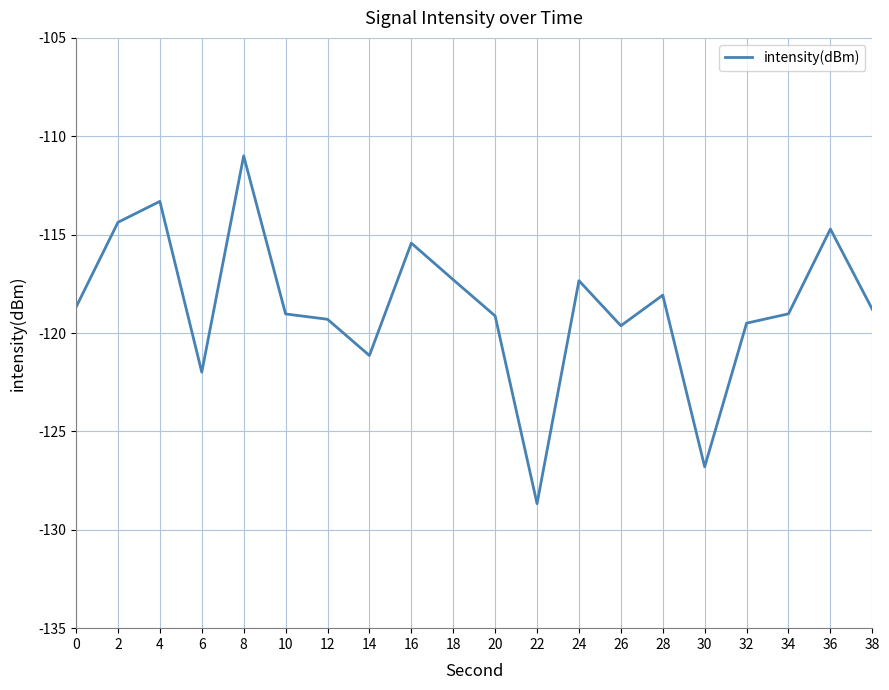

Where is the first local maximum?

4